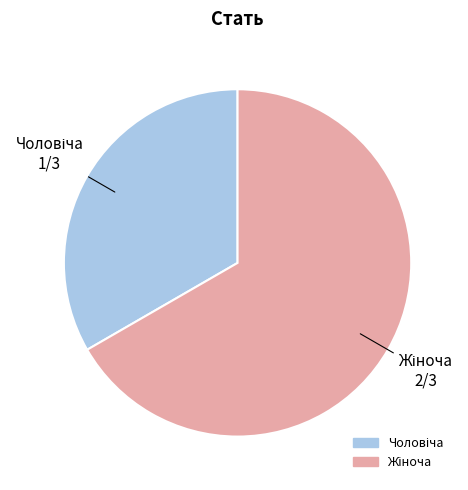

Is there a majority slice in this chart?

Yes